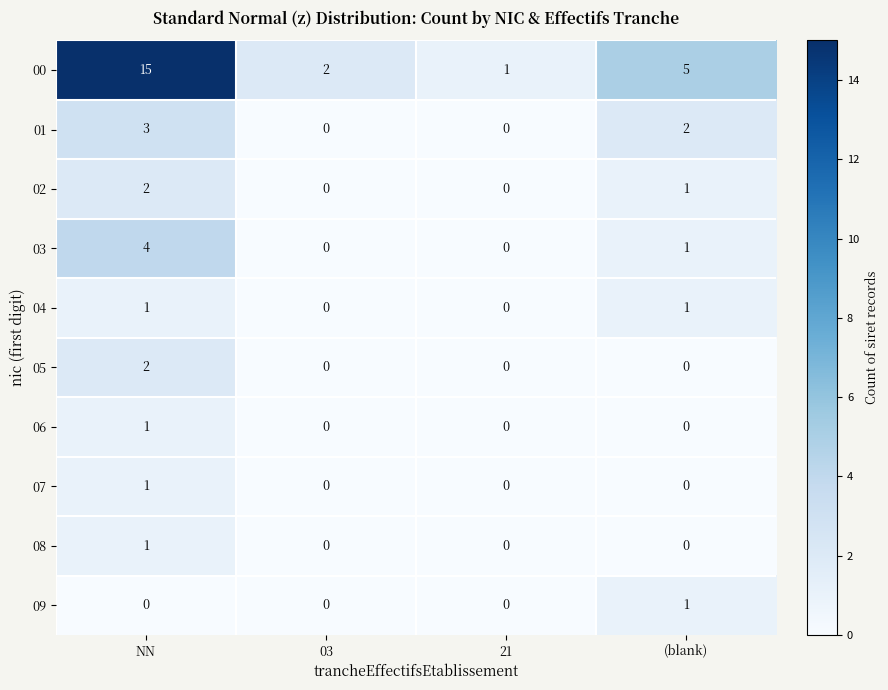

The 00 series shows 0 at 21. True or false?

False